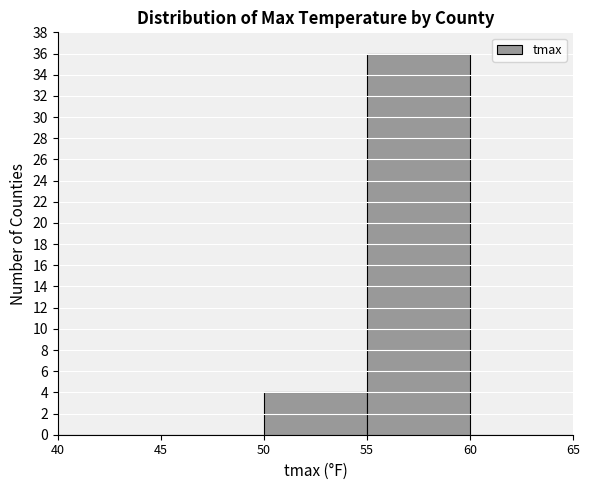

Over which range of the x-axis is the bar tallest?

55 to 60